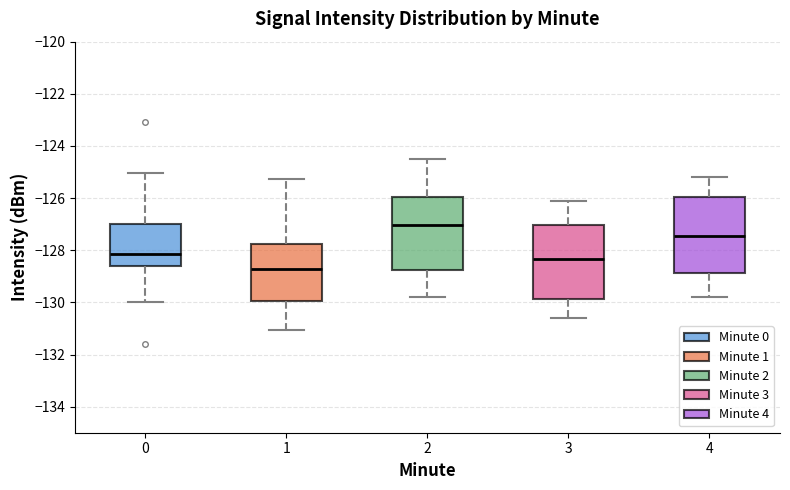

Where does the median line of the box at x = 3 sit on the y-axis? The values are not printed on the chart, so give them approximately, as read against the axis.

-128.4